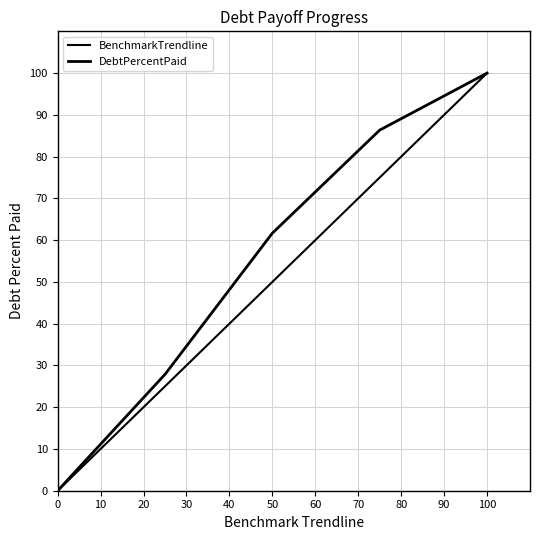

Which series has the largest range (max minus min)?

BenchmarkTrendline